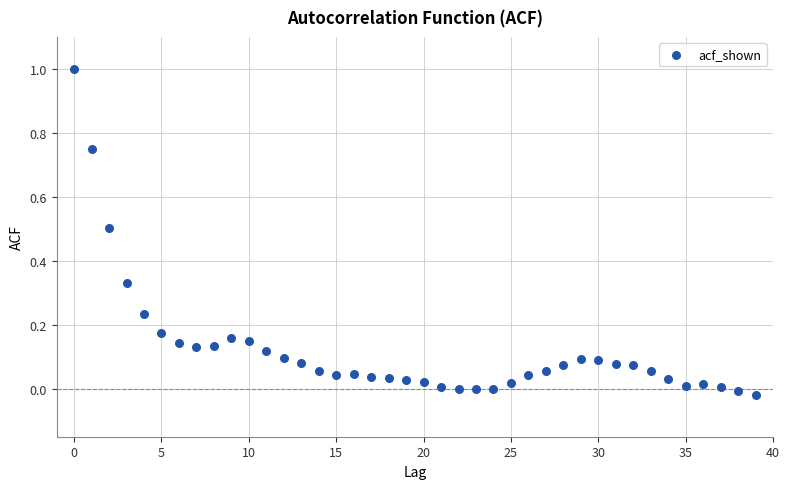

What is the range of Y values (max minus min)?

1.0